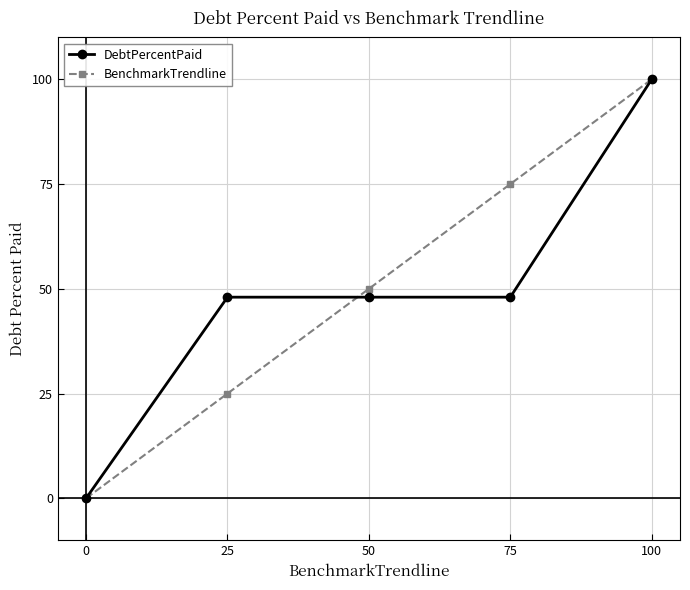

At which category is the sum across all series the highest?

100